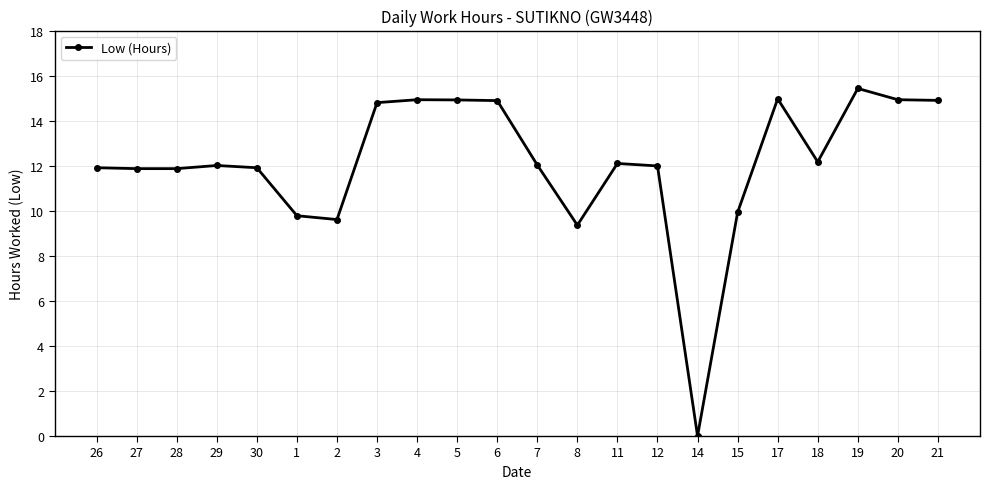

Count the number of data series in this chart.

1